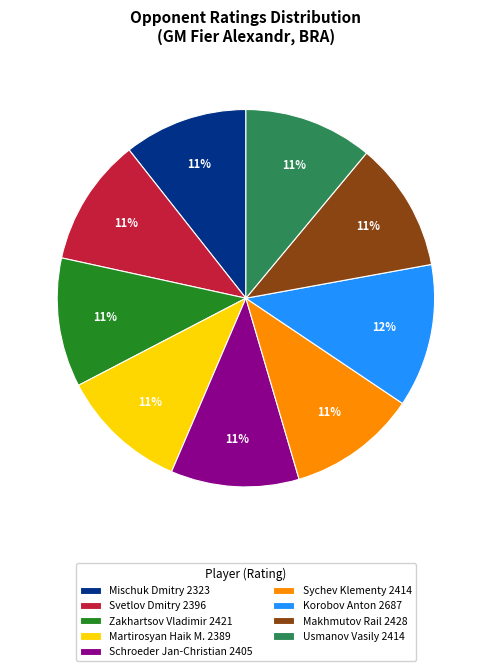

To the nearest percent, what is the average slice percentage?

11%